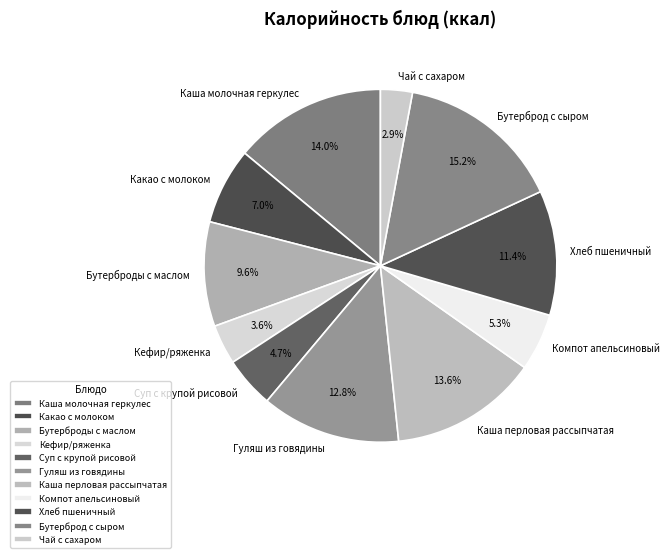

True or false: Кефир/ряженка accounts for 14% of the total.

False